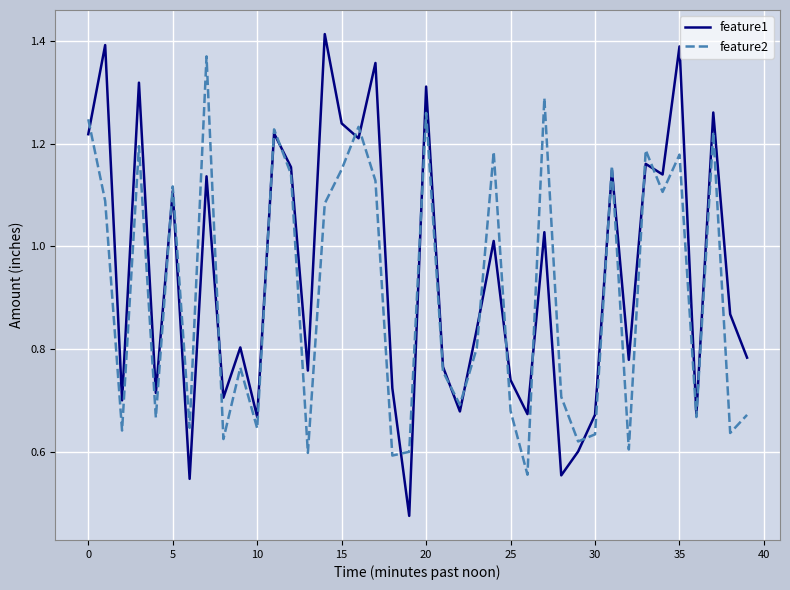

How many lines are shown in the chart?

2